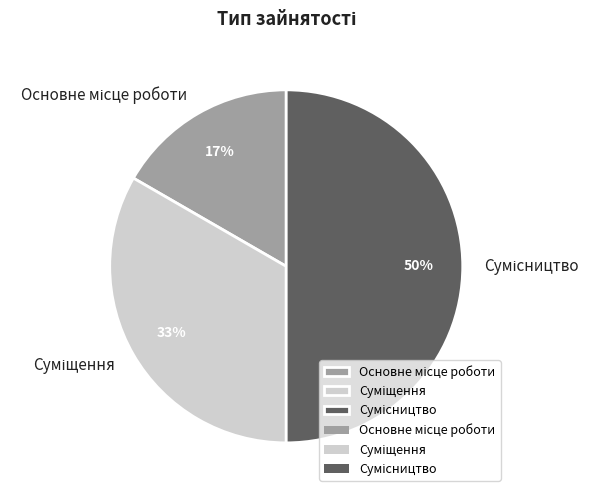

To the nearest percent, what is the average slice percentage?

33%